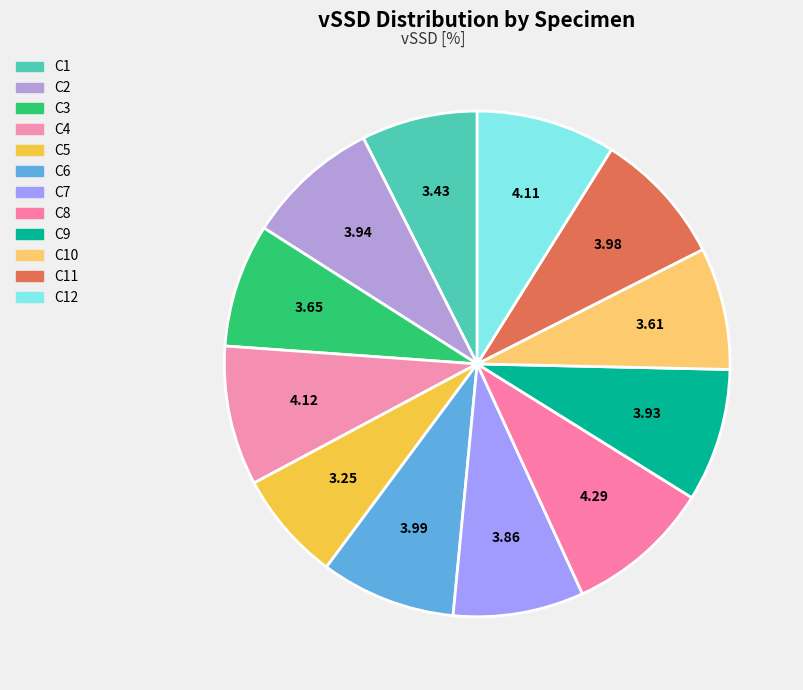

Count the number of slices in the pie.

12